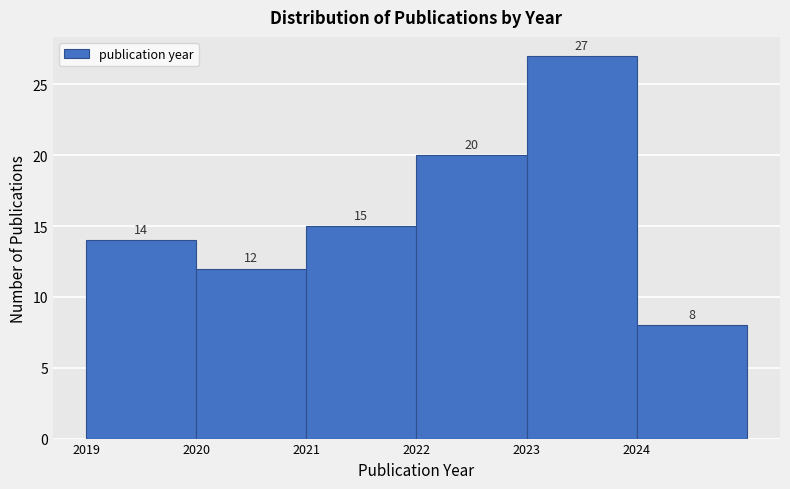

Reading left to right, transcribe this chart: for each bar, give the range it covers on the x-axis and its height.

2019 to 2020: 14
2020 to 2021: 12
2021 to 2022: 15
2022 to 2023: 20
2023 to 2024: 27
2024 to 2025: 8